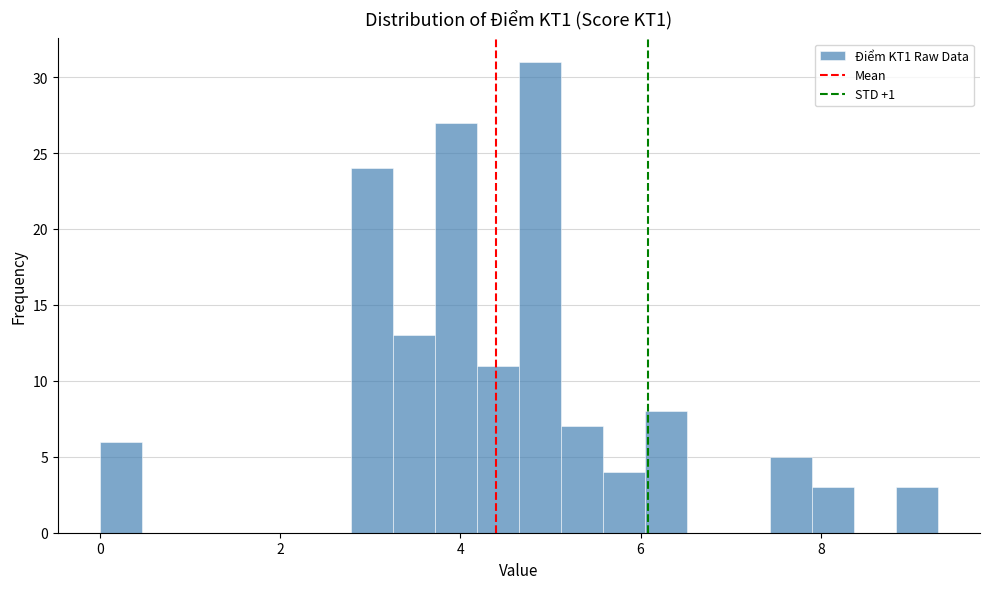

Around what value on the x-axis is the tallest bar? Give the approximate position of its centre, as read against the axis.

4.8